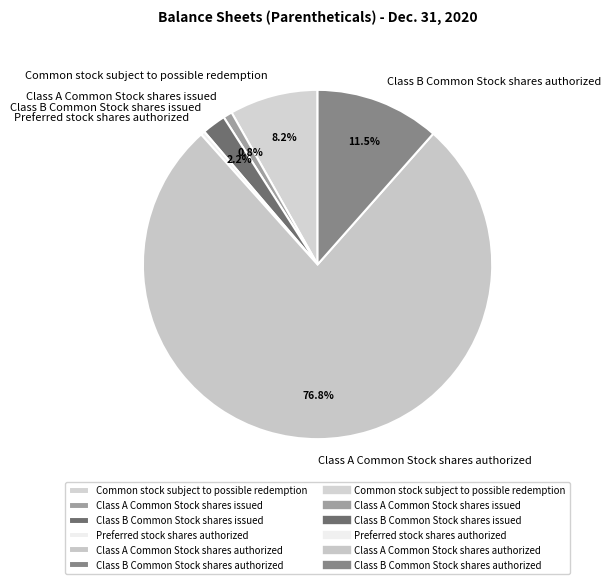

Which slice is the largest?

Class A Common Stock shares authorized